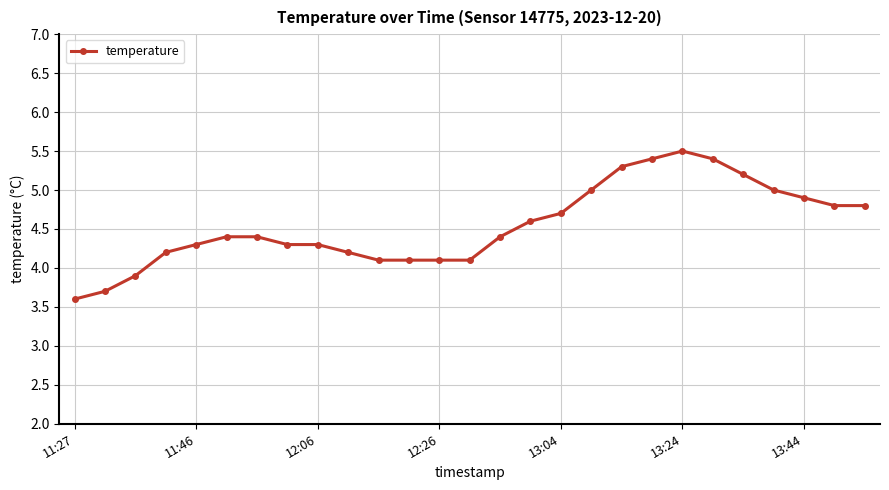

Reading left to right, list all the values displayed in this chart.

3.6	3.7	3.9	4.2	4.3	4.4	4.4	4.3	4.3	4.2	4.1	4.1	4.1	4.1	4.4	4.6	4.7	5.0	5.3	5.4	5.5	5.4	5.2	5.0	4.9	4.8	4.8